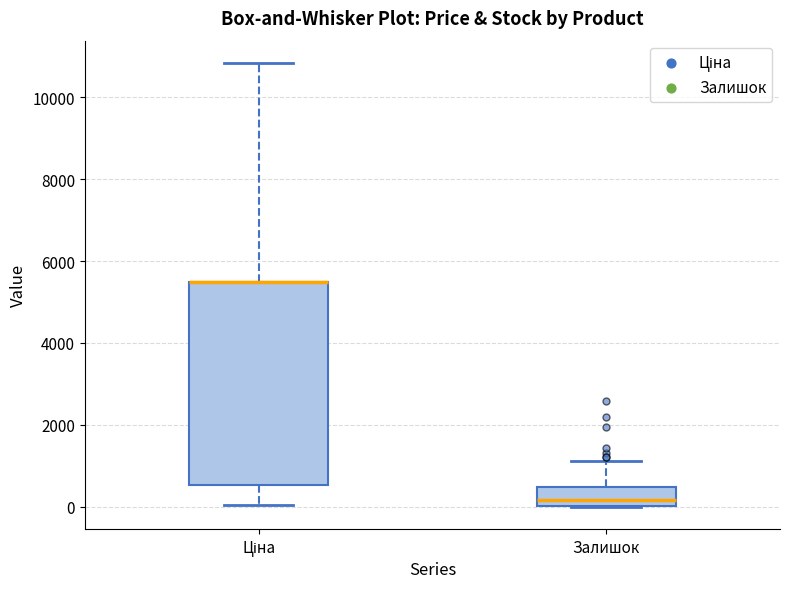

Which box is the tallest, from its lower edge to its upper edge?

Ціна